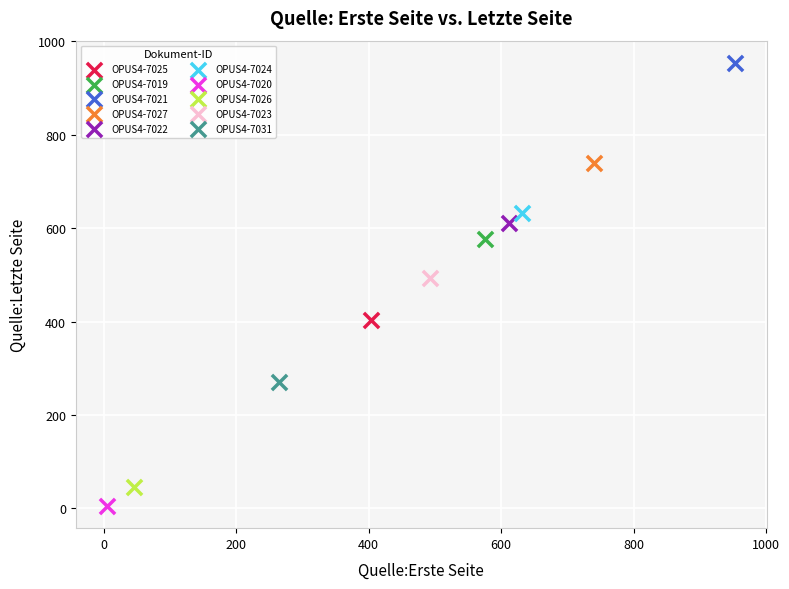

Which series reaches the maximum Y coordinate?

OPUS4-7021